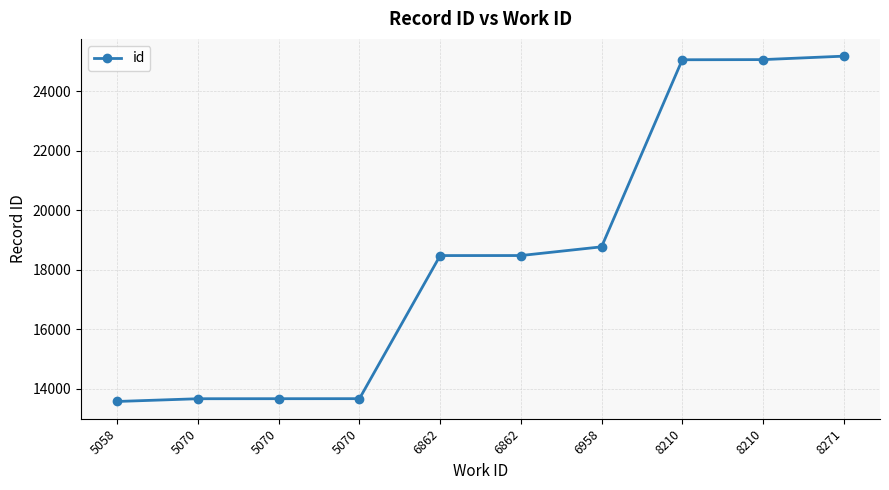

What is the value of the 3rd point from the left?

13657